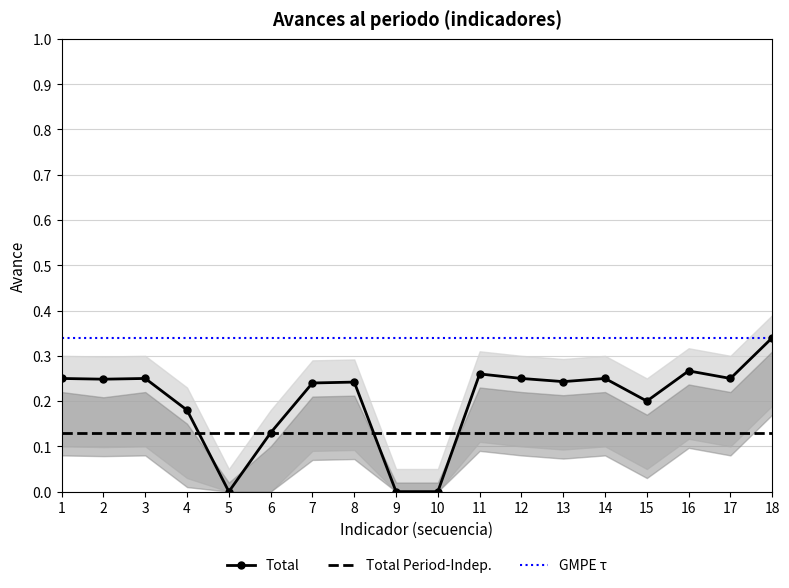

Which series has the largest range (max minus min)?

Total